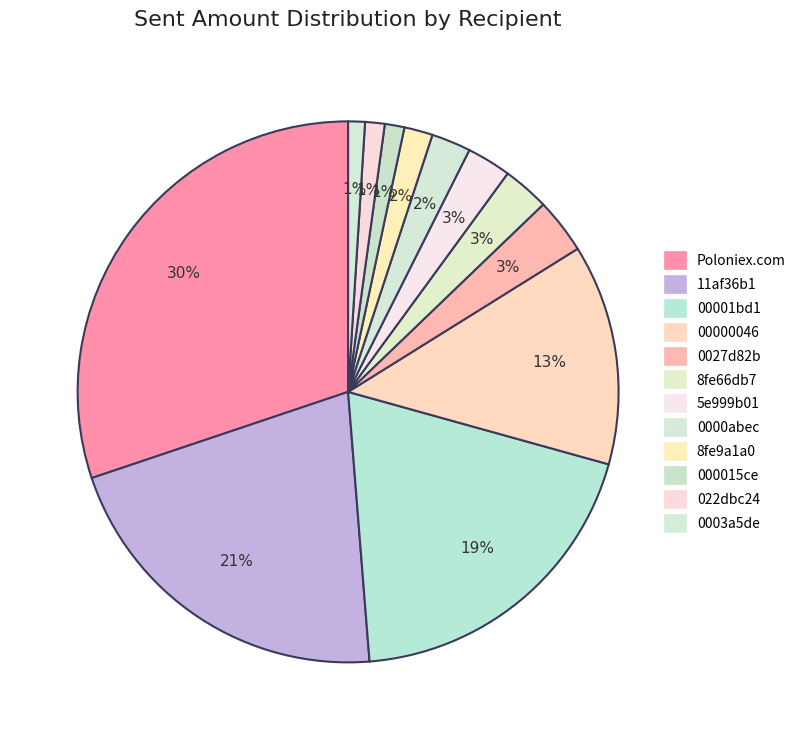

How many segments does this pie chart have?

12